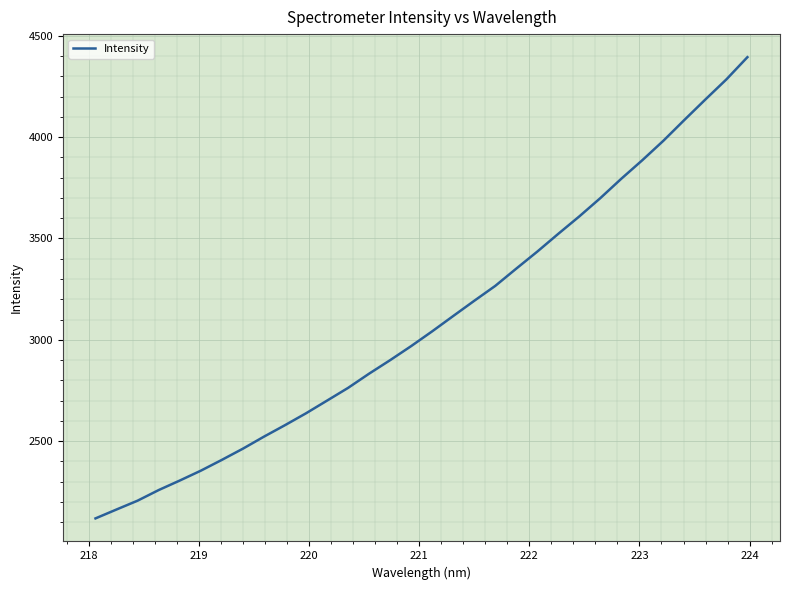

How many lines are shown in the chart?

1